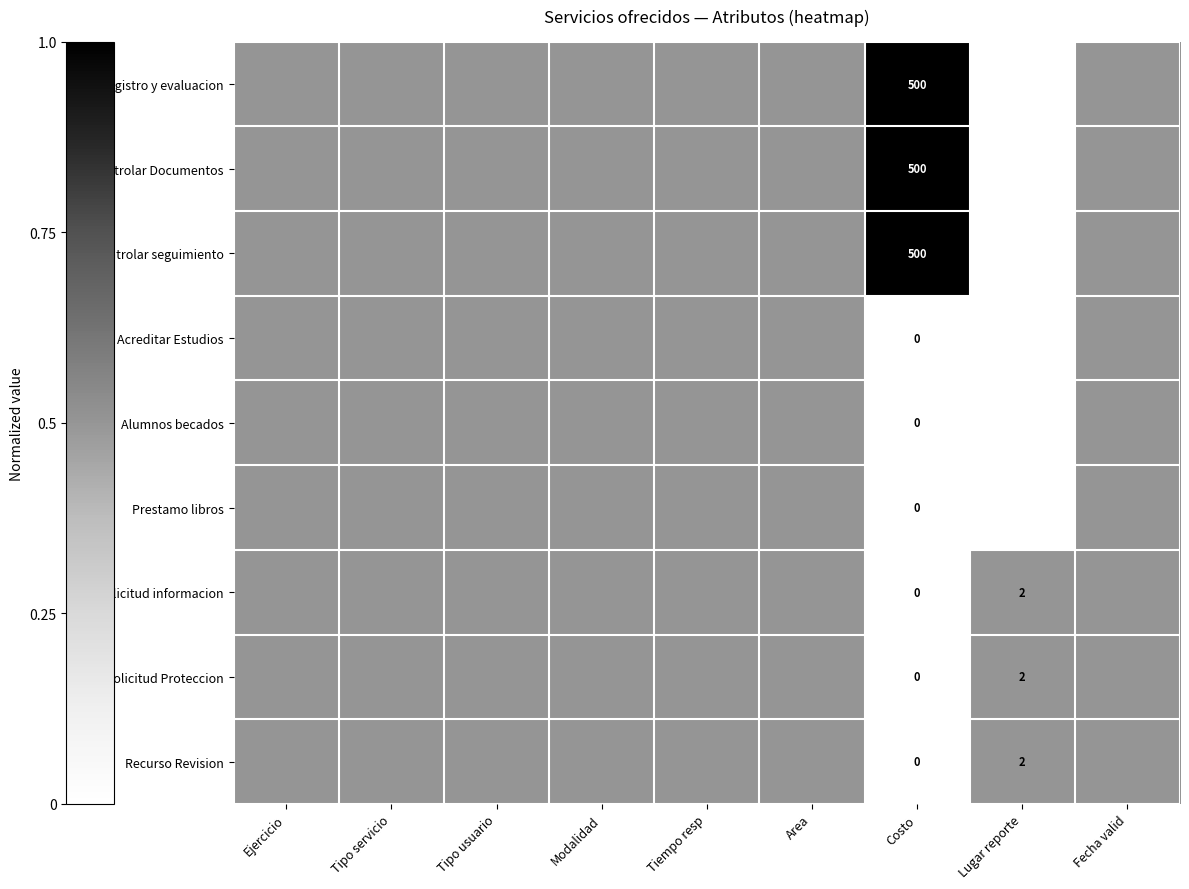

The value of Recurso Revision at Costo is 0.0. True or false?

True